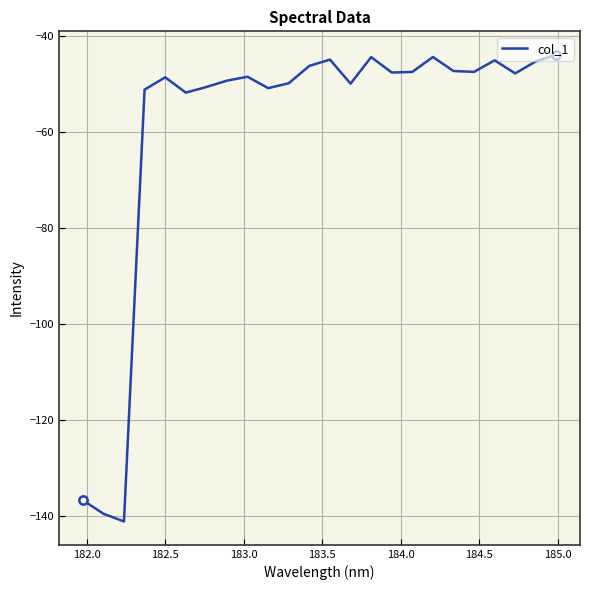

What is the maximum value shown in the chart?

-43.9